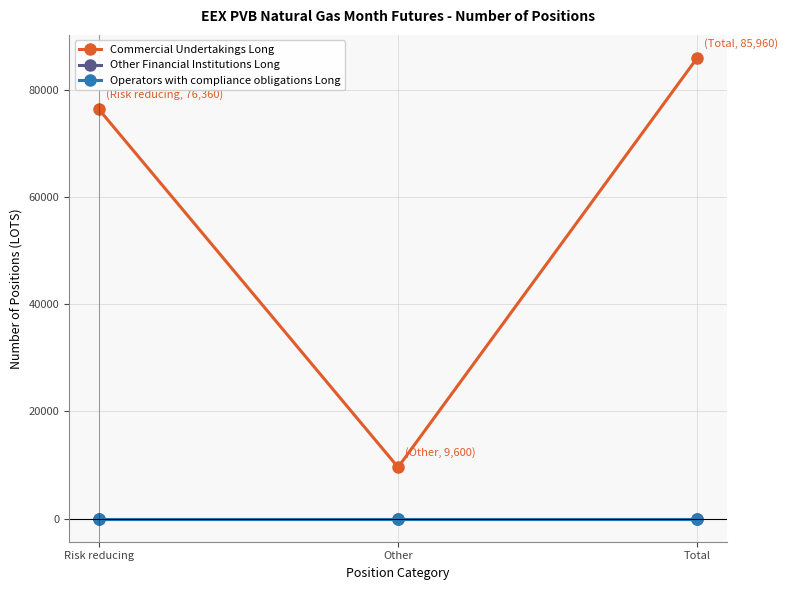

Reading left to right, what are all the values shown in this chart?

Commercial Undertakings Long: Risk reducing=76360	Other=9600	Total=85960
Other Financial Institutions Long: Risk reducing=0	Other=0	Total=0
Operators with compliance obligations Long: Risk reducing=0	Other=0	Total=0